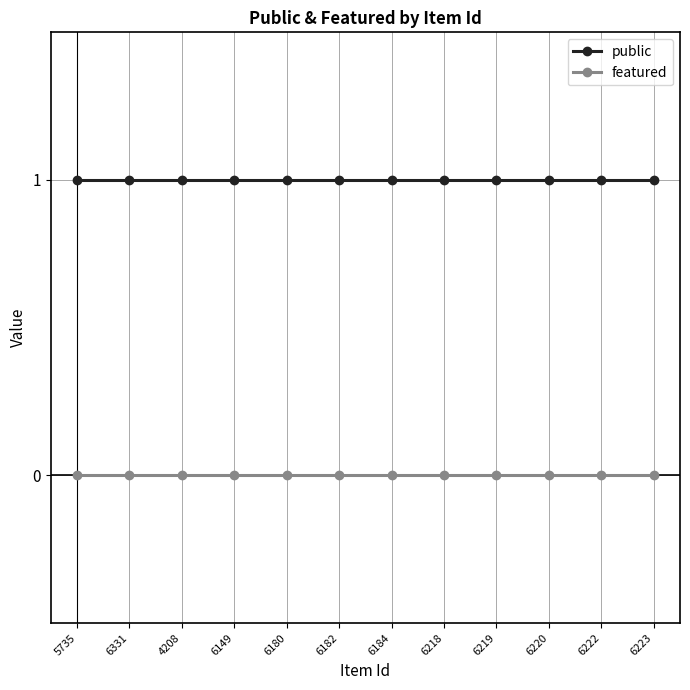

Is it true that featured equals 0 at 6223?

True